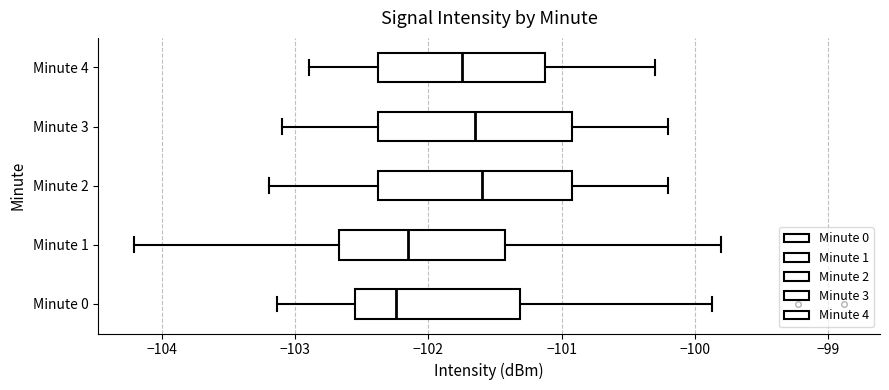

Reading bottom to top, read every box against the x-axis: the position of its median line, the range the box covers, and the ends of its whiskers. The values are not printed on the chart, so give them approximately, as read against the axis.

Minute 0: median -102.2, box -102.6 to -101.3, whiskers -103.1 to -99.9
Minute 1: median -102.1, box -102.7 to -101.4, whiskers -104.2 to -99.8
Minute 2: median -101.6, box -102.4 to -100.9, whiskers -103.2 to -100.2
Minute 3: median -101.6, box -102.4 to -100.9, whiskers -103.1 to -100.2
Minute 4: median -101.7, box -102.4 to -101.1, whiskers -102.9 to -100.3